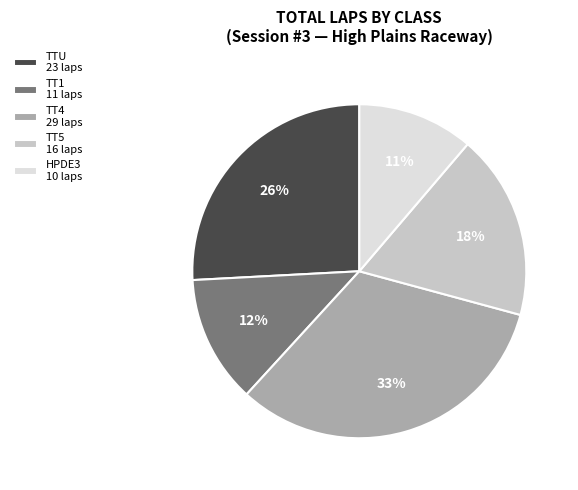

Rank the categories by value from highest to lowest.

TT4 29 laps, TTU 23 laps, TT5 16 laps, TT1 11 laps, HPDE3 10 laps